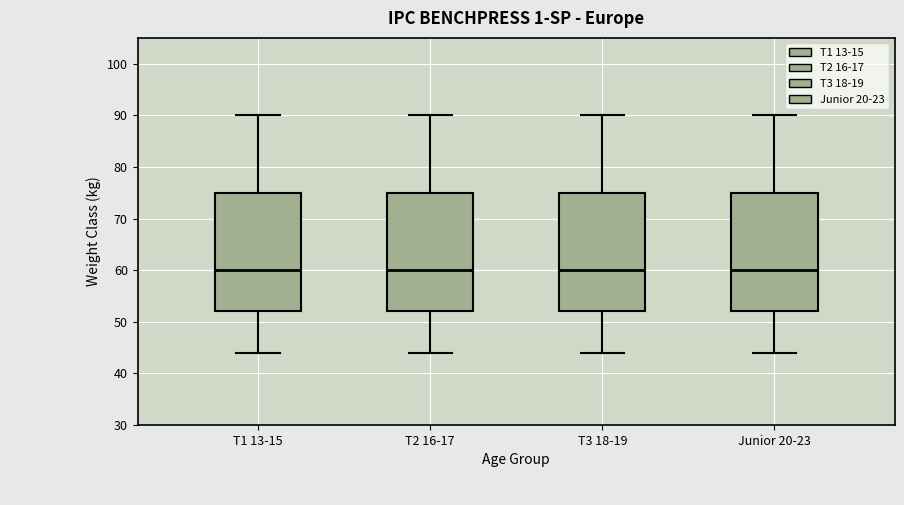

Reading left to right, read every box against the y-axis: the position of its median line, the range the box covers, and the ends of its whiskers. The values are not printed on the chart, so give them approximately, as read against the axis.

T1 13-15: median 60, box 52 to 75, whiskers 44 to 90
T2 16-17: median 60, box 52 to 75, whiskers 44 to 90
T3 18-19: median 60, box 52 to 75, whiskers 44 to 90
Junior 20-23: median 60, box 52 to 75, whiskers 44 to 90